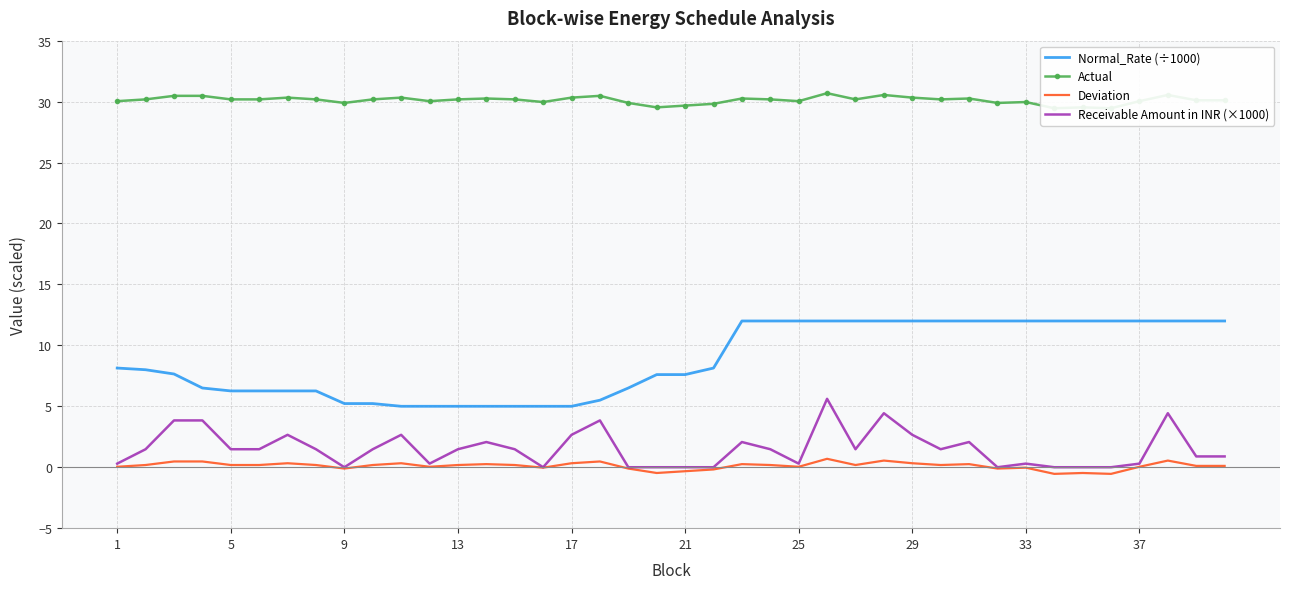

Reading left to right, what are all the values shown in this chart?

Normal_Rate (÷1000): 8.1	8.0	7.7	6.5	6.3	6.3	6.3	6.3	5.2	5.2	5.0	5.0	5.0	5.0	5.0	5.0	5.0	5.5	6.5	7.6	7.6	8.1	12.0	12.0	12.0	12.0	12.0	12.0	12.0	12.0	12.0	12.0	12.0	12.0	12.0	12.0	12.0	12.0	12.0	12.0
Actual: 30.0	30.2	30.5	30.5	30.2	30.2	30.3	30.2	29.9	30.2	30.3	30.0	30.2	30.3	30.2	30.0	30.3	30.5	29.9	29.5	29.7	29.8	30.3	30.2	30.0	30.7	30.2	30.5	30.3	30.2	30.3	29.9	30.0	29.5	29.5	29.5	30.0	30.5	30.1	30.1
Deviation: 0.0	0.2	0.5	0.5	0.2	0.2	0.3	0.2	-0.1	0.2	0.3	0.0	0.2	0.3	0.2	-0.0	0.3	0.5	-0.1	-0.5	-0.3	-0.2	0.3	0.2	0.0	0.7	0.2	0.5	0.3	0.2	0.3	-0.1	-0.0	-0.5	-0.5	-0.5	0.0	0.5	0.1	0.1
Receivable Amount in INR (×1000): 0.3	1.5	3.8	3.8	1.5	1.5	2.7	1.5	0.0	1.5	2.7	0.3	1.5	2.1	1.5	0.0	2.7	3.8	0.0	0.0	0.0	0.0	2.1	1.5	0.3	5.6	1.5	4.4	2.7	1.5	2.1	0.0	0.3	0.0	0.0	0.0	0.3	4.4	0.9	0.9